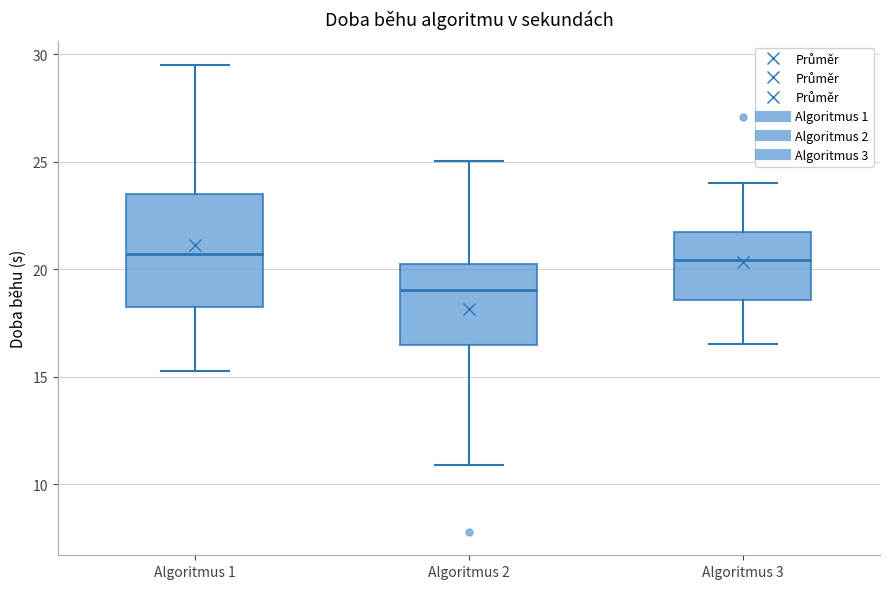

Which box has the lowest median line?

Algoritmus 2